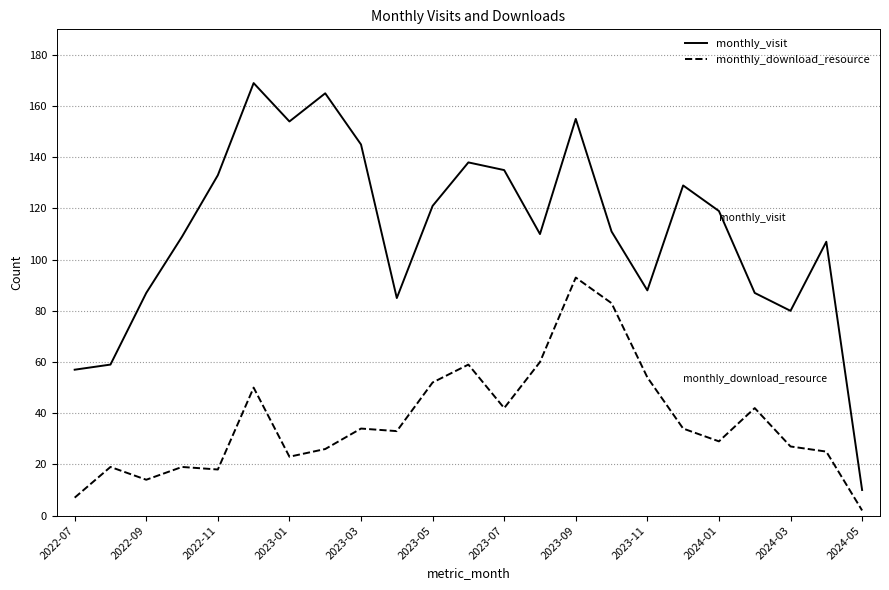

Does the chart have visible grid lines?

Yes